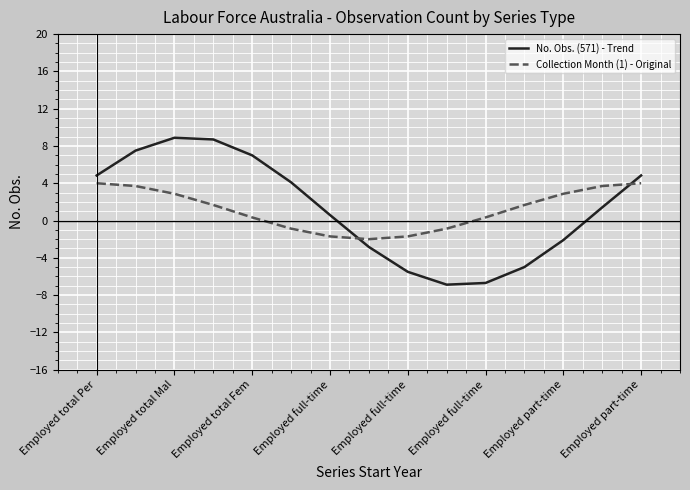

Is this an area chart (filled region under the line)?

No